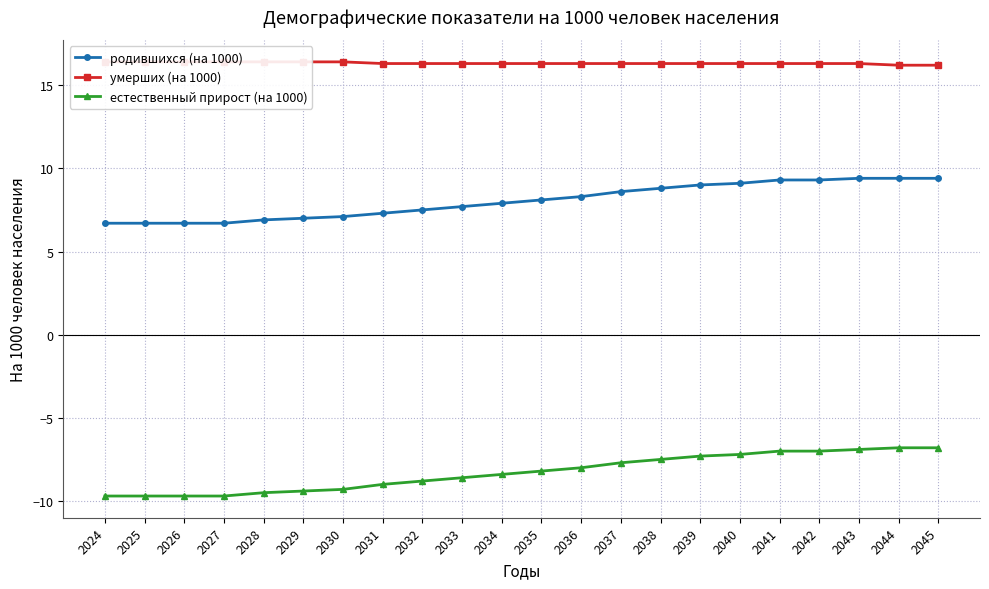

What value does the родившихся (на 1000) series have at 2045?

9.4